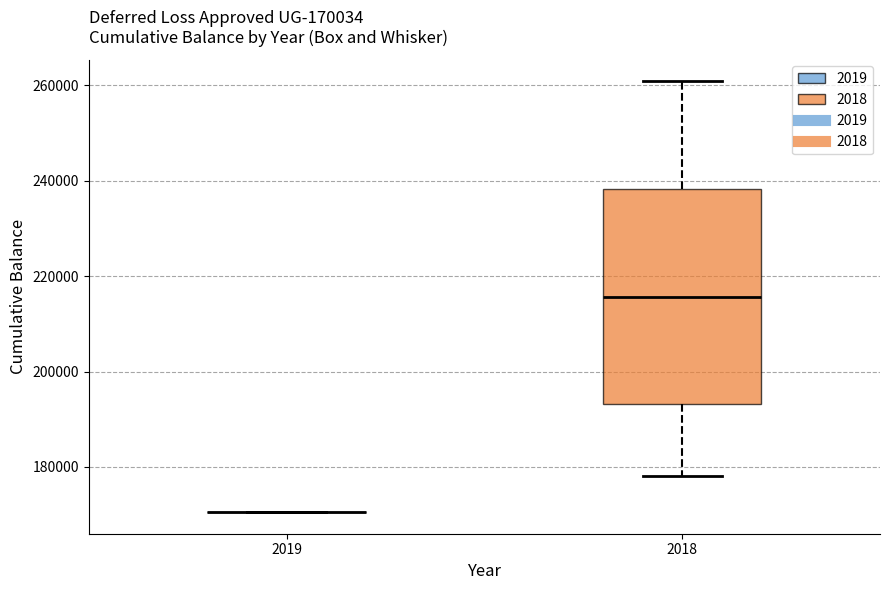

Comparing the boxes themselves (not the whiskers), which one is the tallest?

2018